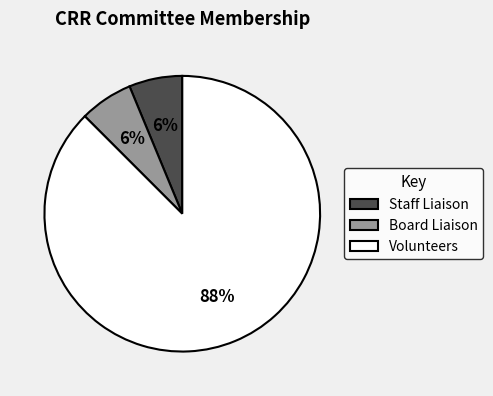

How many segments does this pie chart have?

3